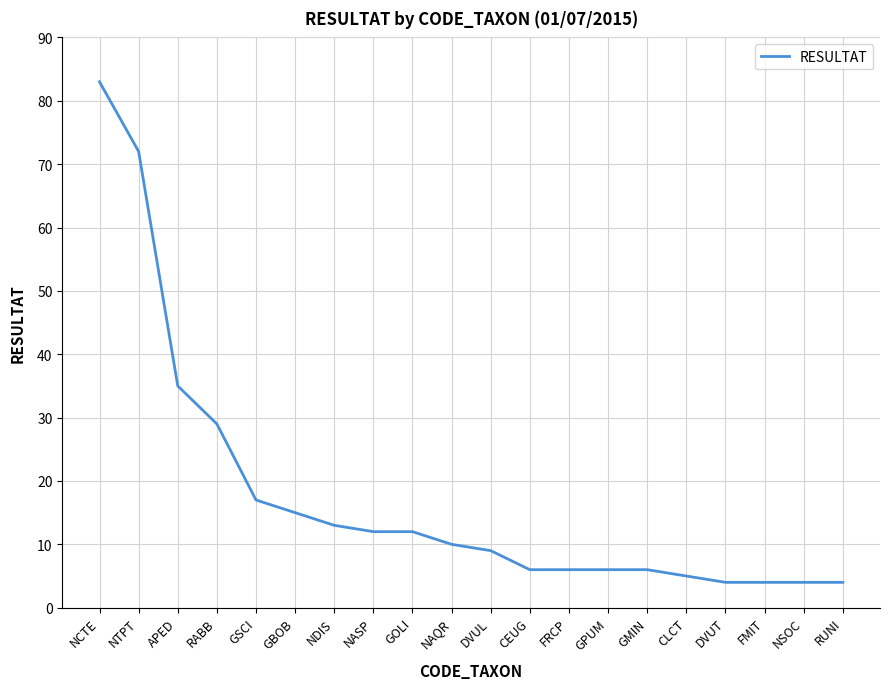

What is the sum of the values at GPUM and GBOB?

21